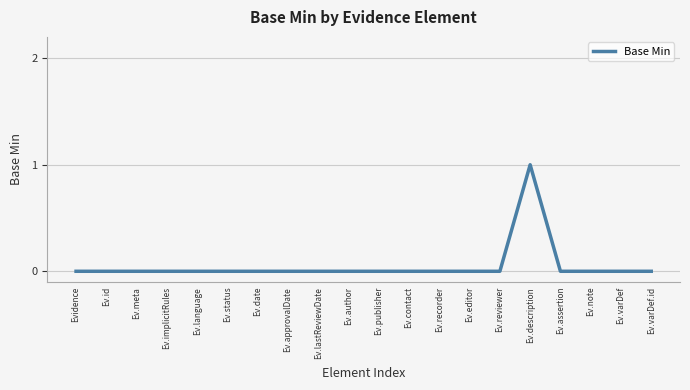

The chart shows a value of 0 at Ev.varDef.id. True or false?

True